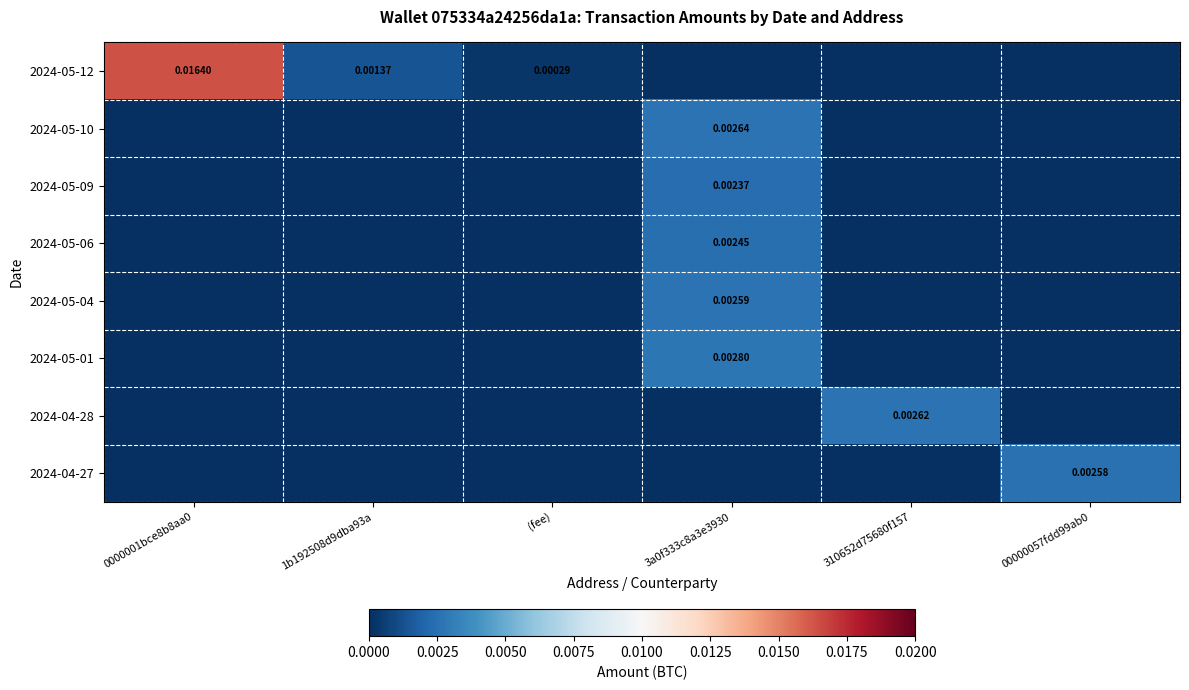

Is the value of 2024-05-12 at 0000001bce8b8aa0 greater than the value of 2024-04-27 at 00000057fdd99ab0?

Yes